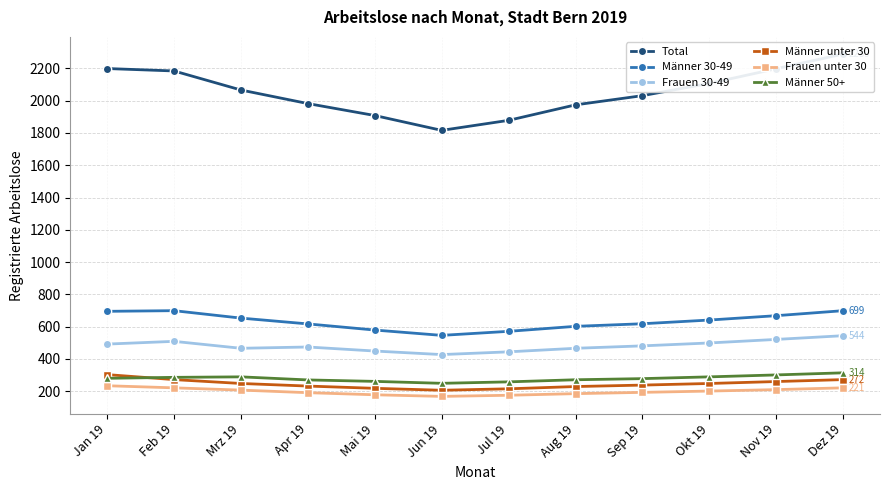

True or false: Frauen unter 30 and Männer 50+ intersect in this chart.

False